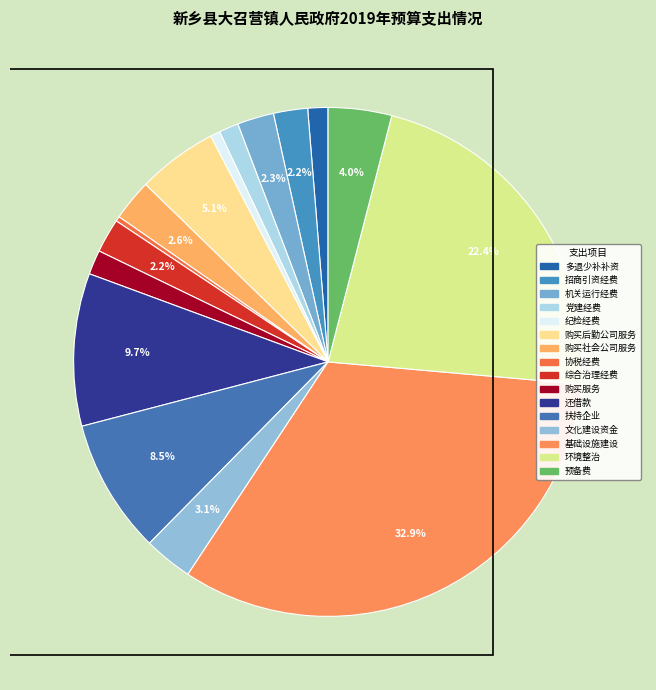

Is there any slice that represents more than half of the pie?

No